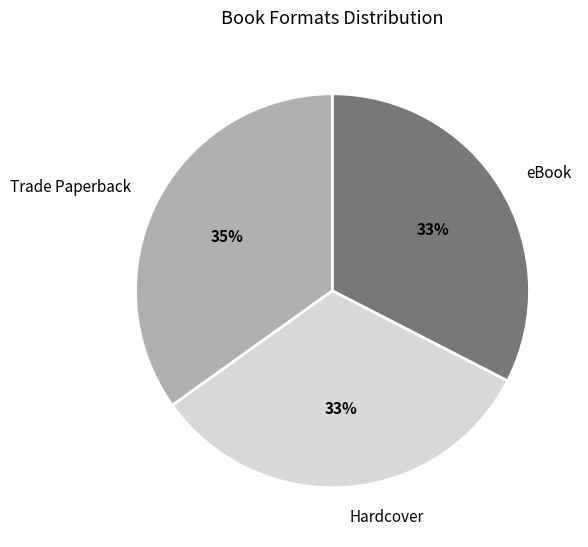

To the nearest percent, what portion does eBook represent?

33%